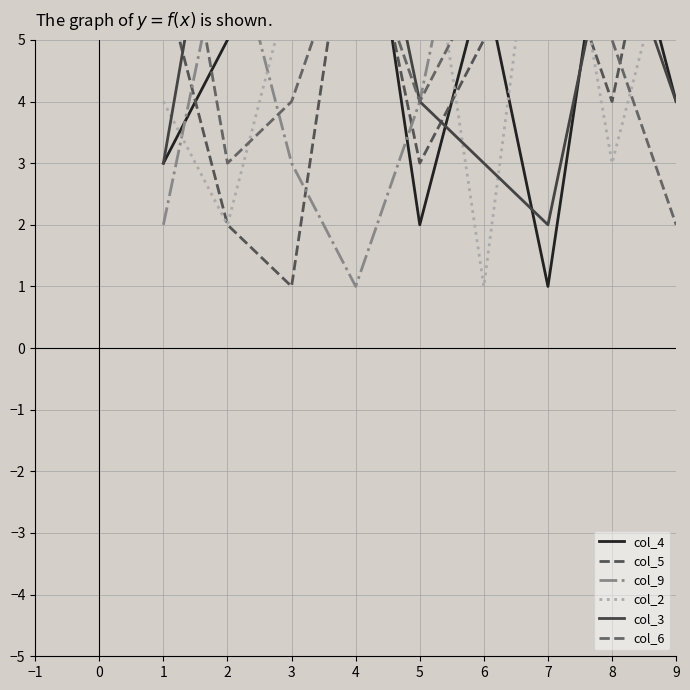

What are all the series names shown in the legend?

col_4, col_5, col_9, col_2, col_3, col_6